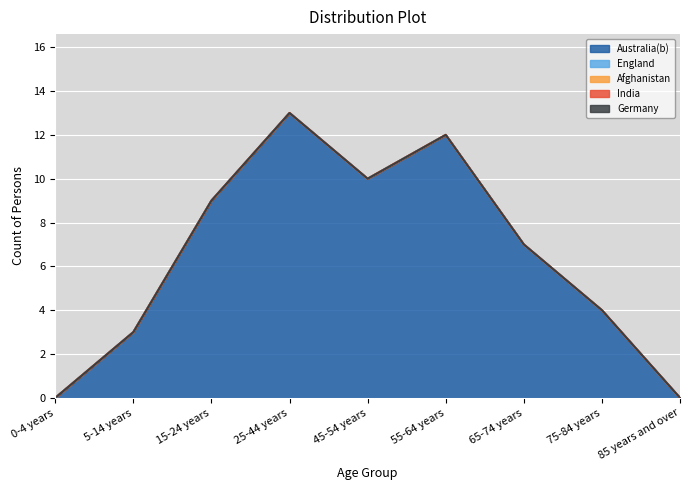

Which label corresponds to the largest value in the chart?

25-44 years